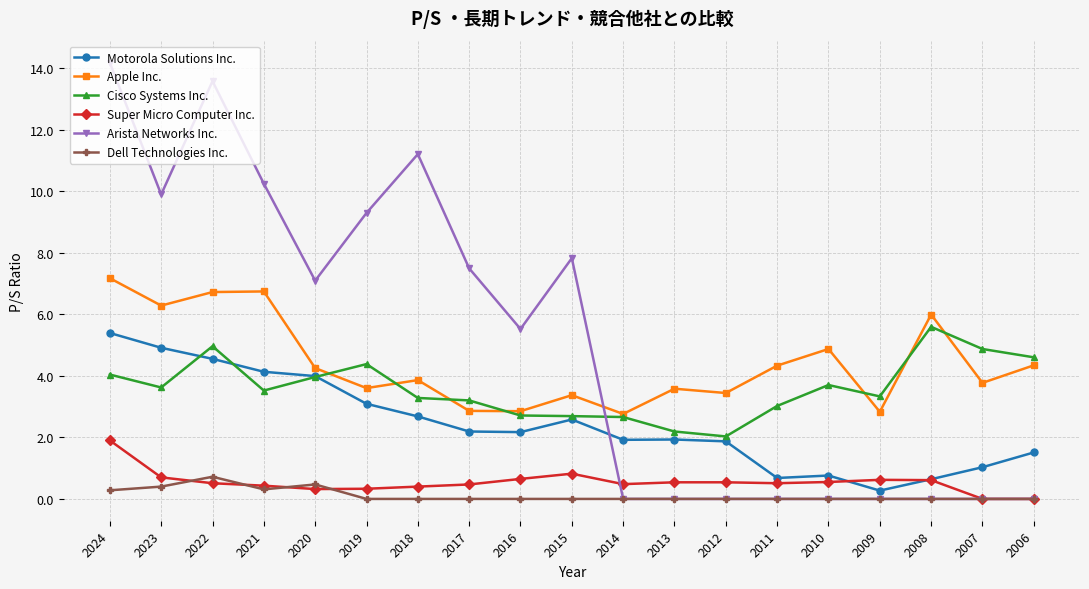

True or false: Cisco Systems Inc. has more than 2 points higher than both neighbors.

True